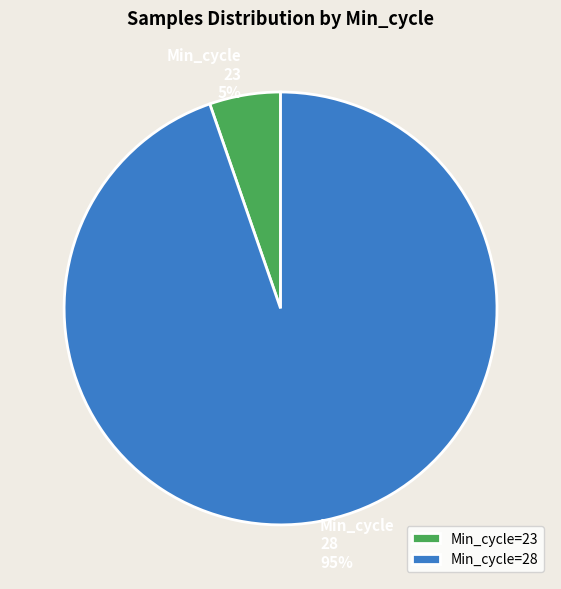

Do Min_cycle 28 95% and Min_cycle 23 5% together represent more than half of the pie?

Yes